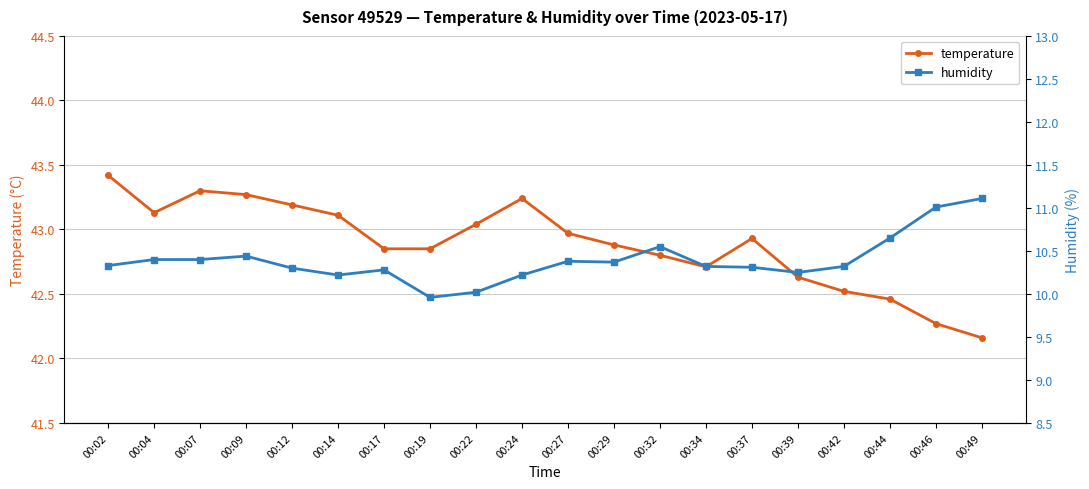

True or false: temperature and humidity cross at least once.

False